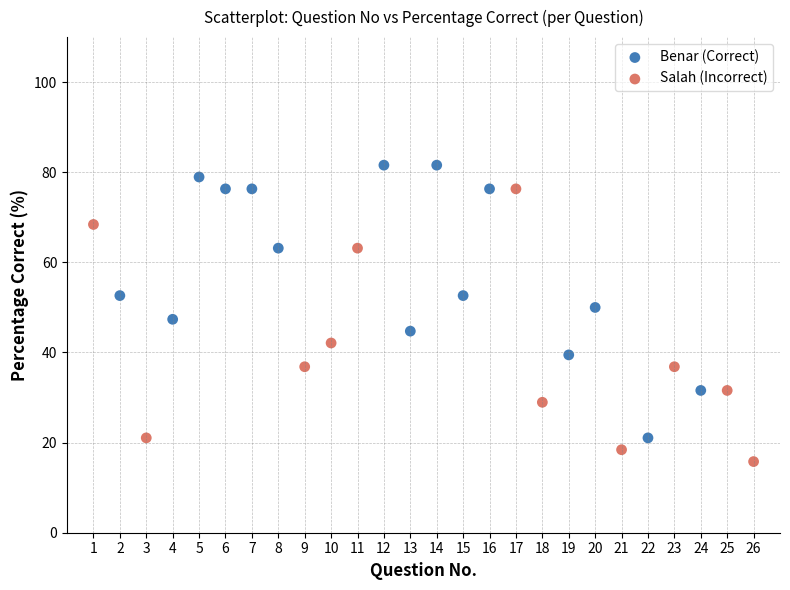

Which series contains the lowest Y value?

Salah (Incorrect)